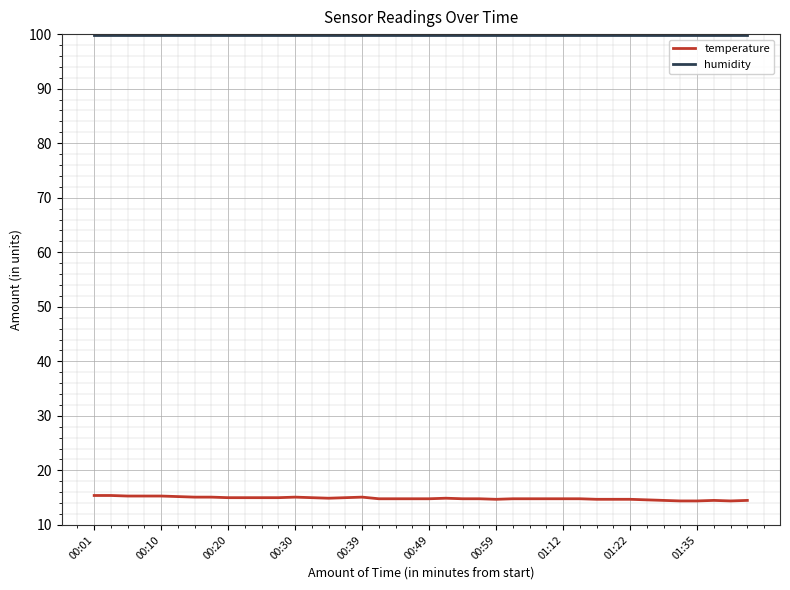

What is the difference between the second highest and minimum values in the temperature series?

1.0